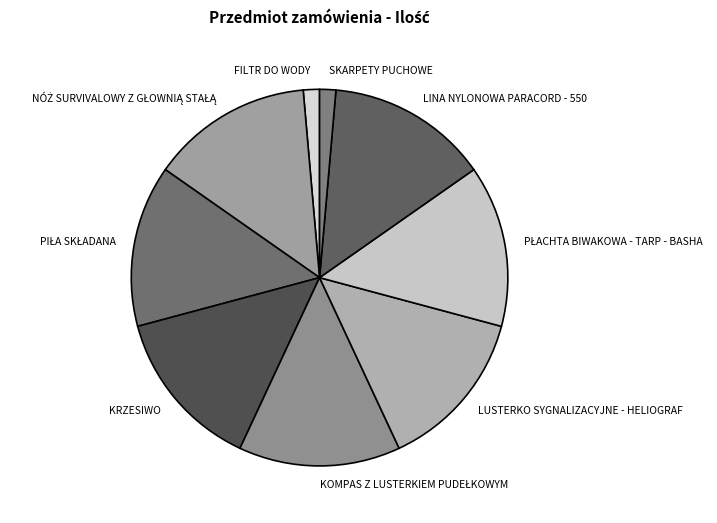

Does LINA NYLONOWA PARACORD - 550 account for over 50% of the chart?

No